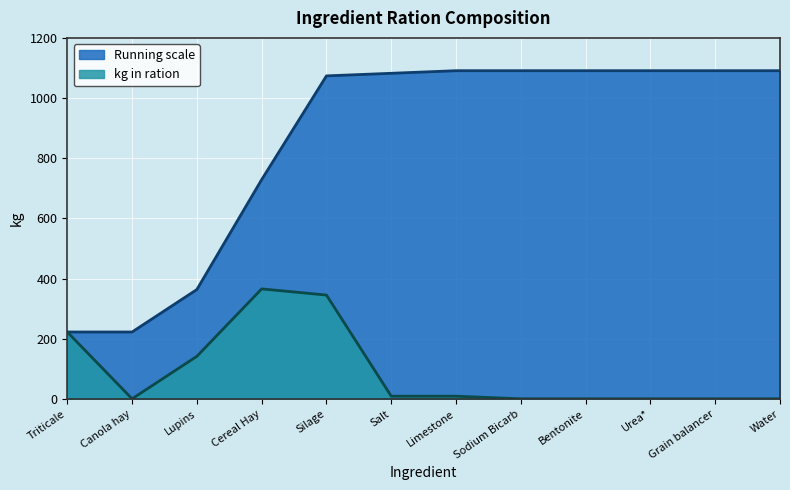

What are all the series names shown in the legend?

kg in ration, Running scale